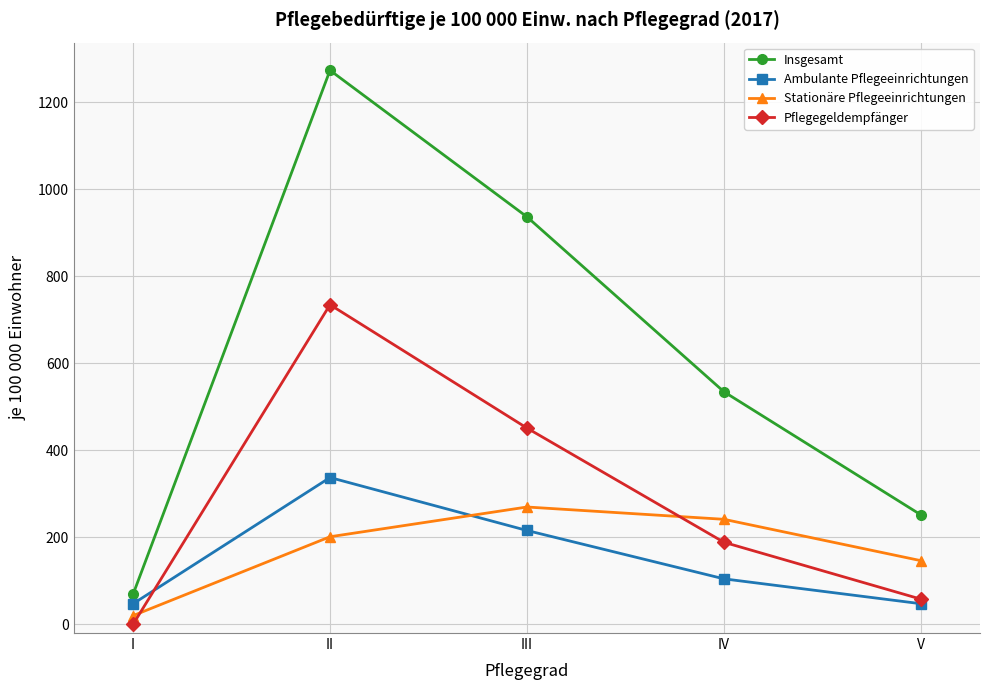

Where is Pflegegeldempfänger nearest to the value 367?

III